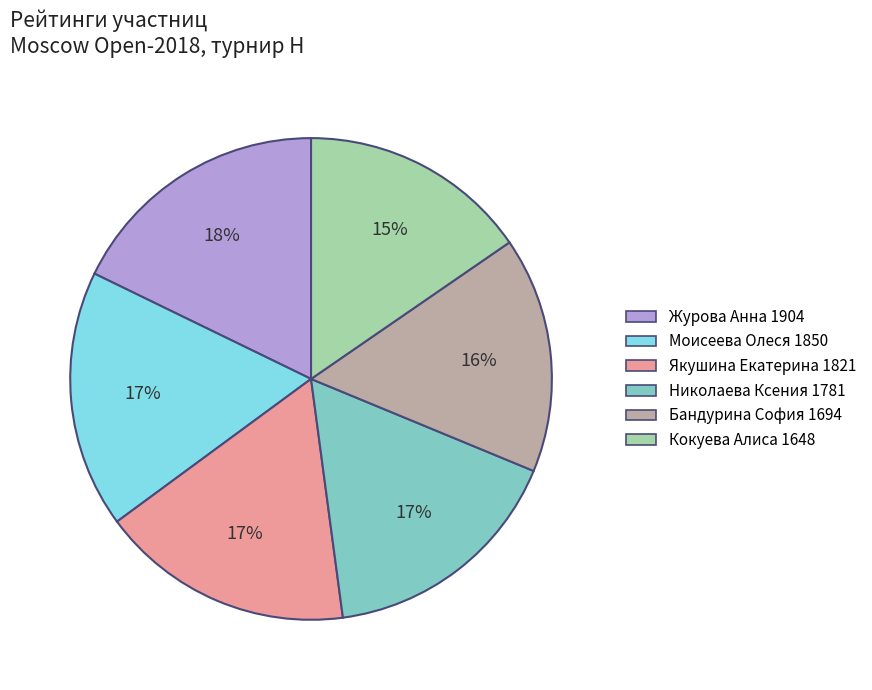

How many segments does this pie chart have?

6